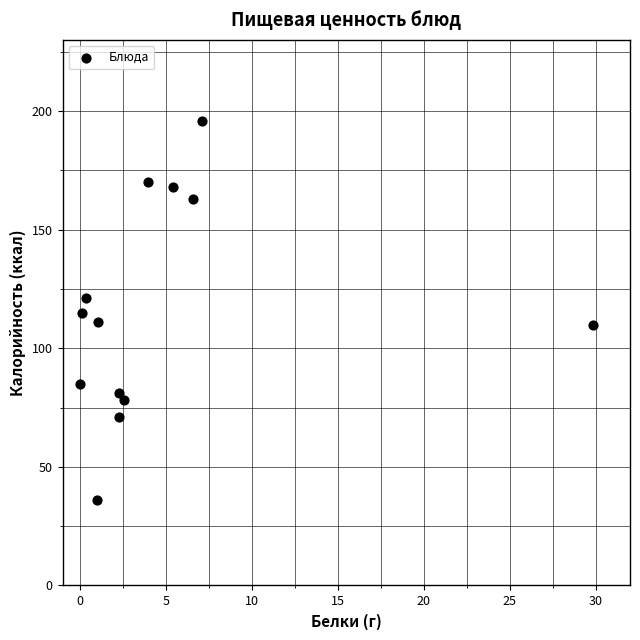

What is the range of Y values (max minus min)?

160